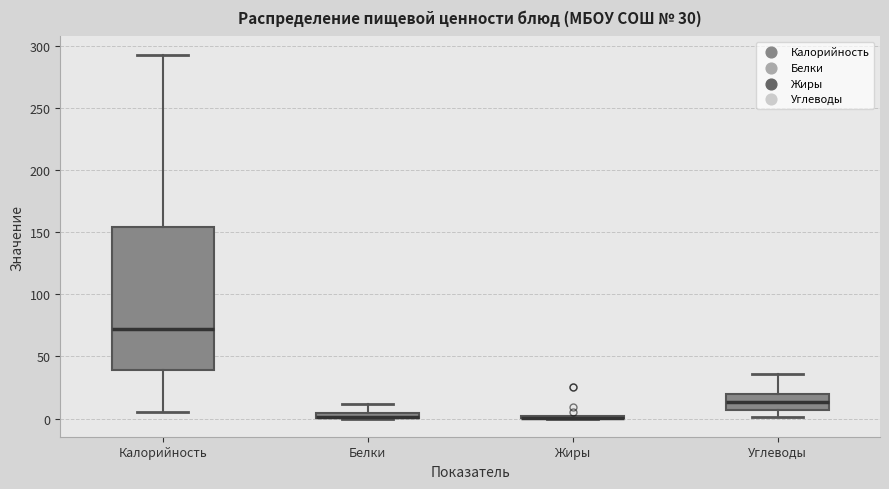

Comparing the boxes themselves (not the whiskers), which one is the tallest?

Калорийность